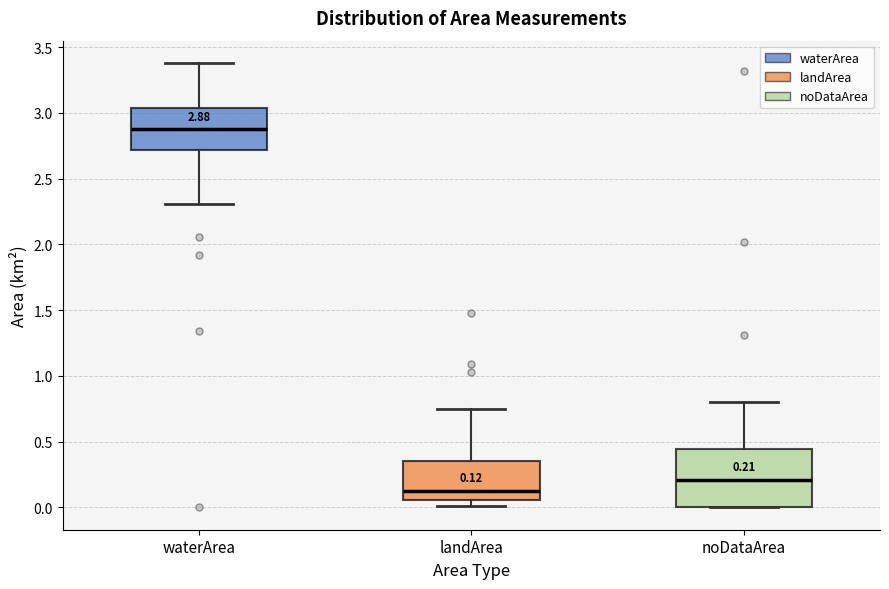

Comparing the boxes themselves (not the whiskers), which one is the tallest?

noDataArea